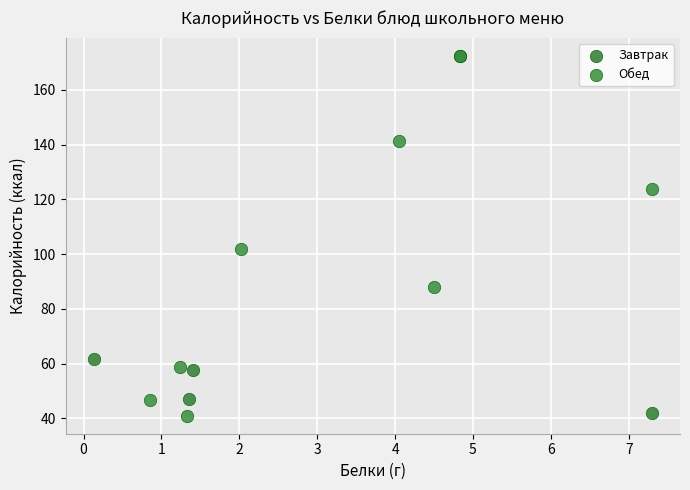

What are all the series names shown in the legend?

Завтрак, Обед